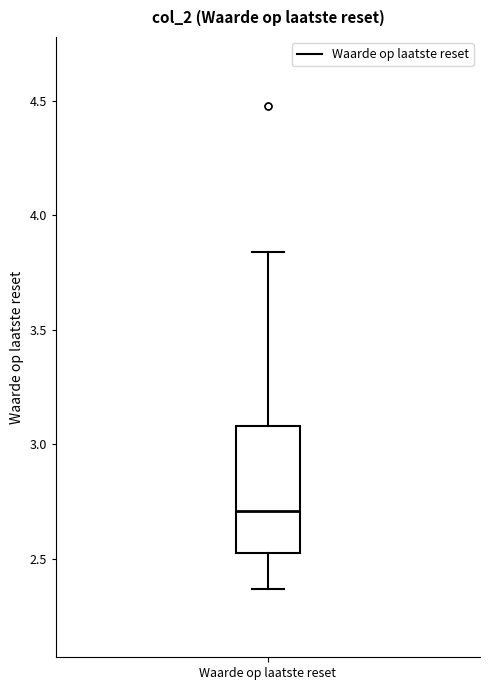

Read this box plot against the y-axis: the position of the median line, the range covered by the box, and the ends of both whiskers. The values are not printed on the chart, so give them approximately, as read against the axis.

median 2.70, box 2.55 to 3.10, whiskers 2.35 to 3.85